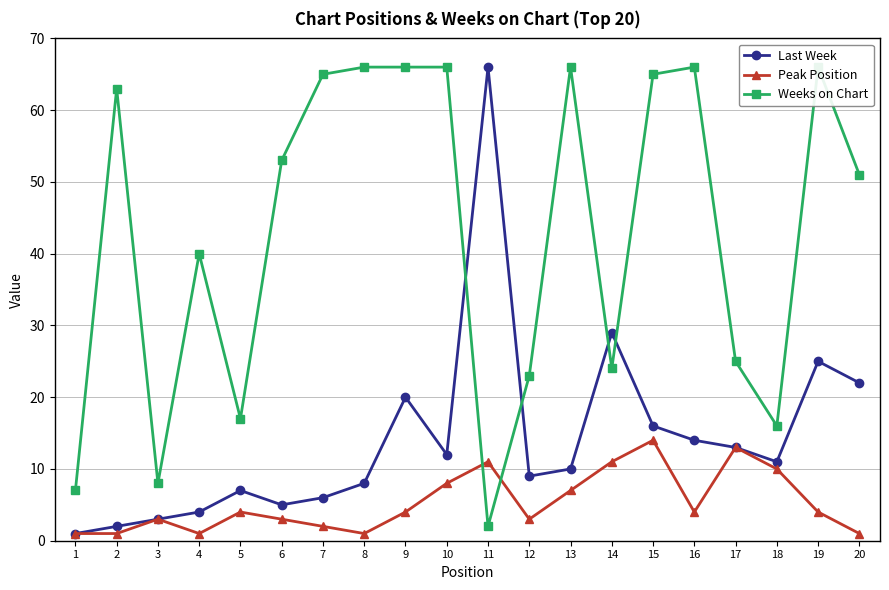

What is the total value across all series at 15?

95